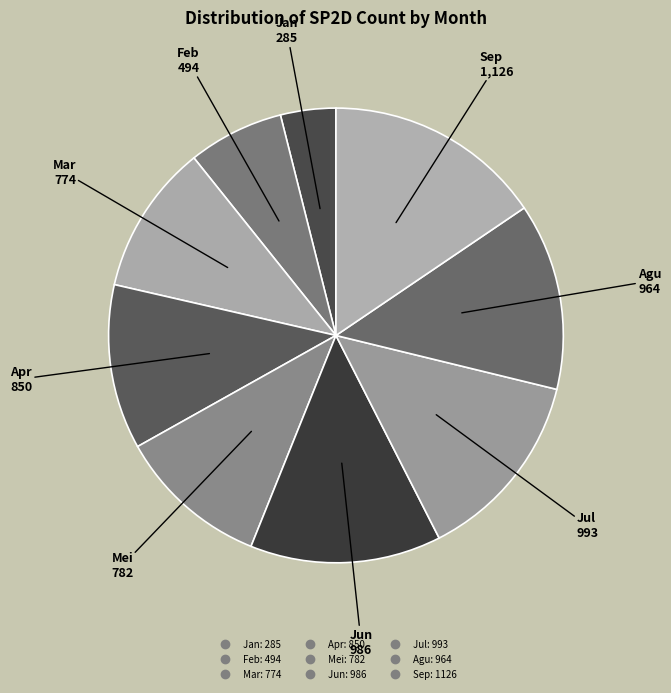

Count the number of slices in the pie.

9